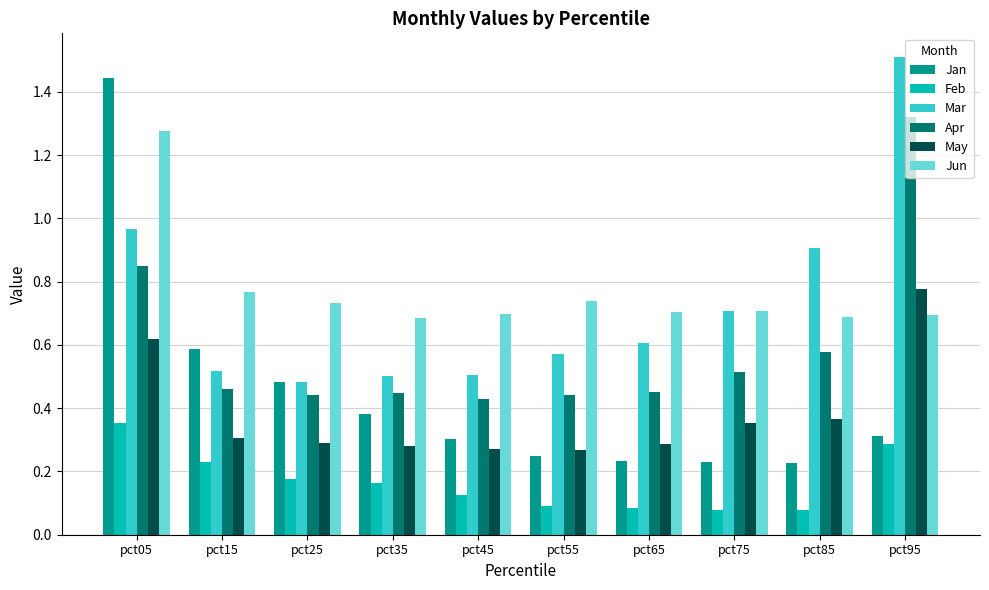

What is the sum of all Mar values?

7.3